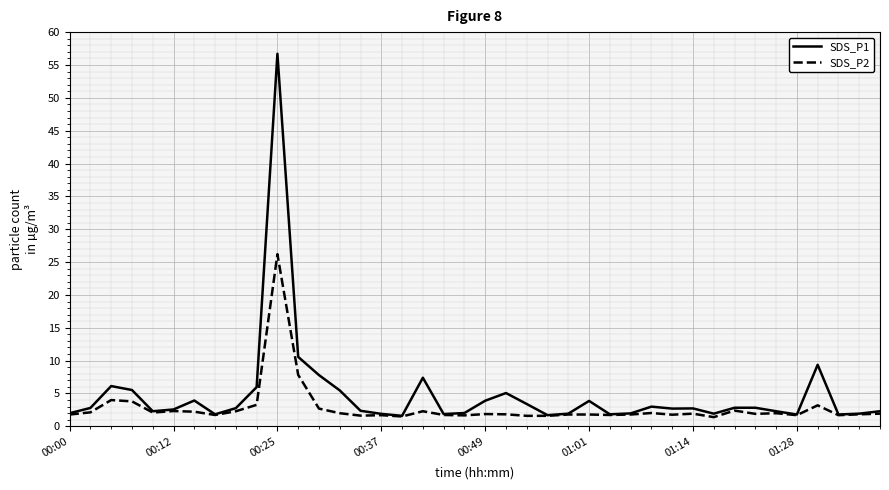

List the series in order of their peak value, highest first.

SDS_P1, SDS_P2